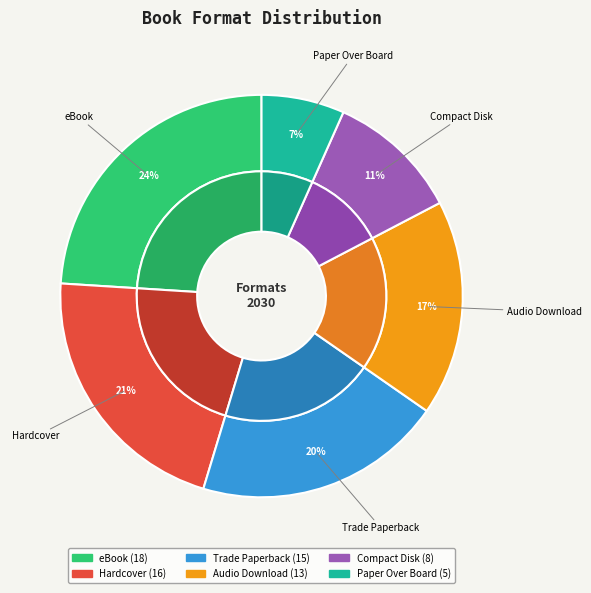

Combined, do eBook and Hardcover account for over 50%?

No